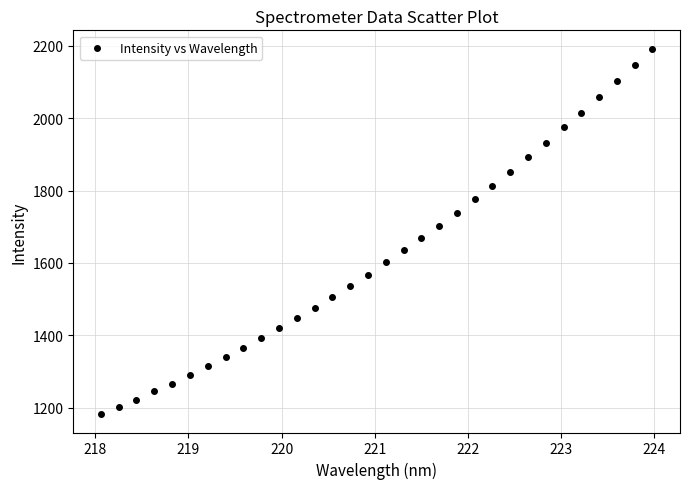

What is the range of Y values (max minus min)?

1010.6